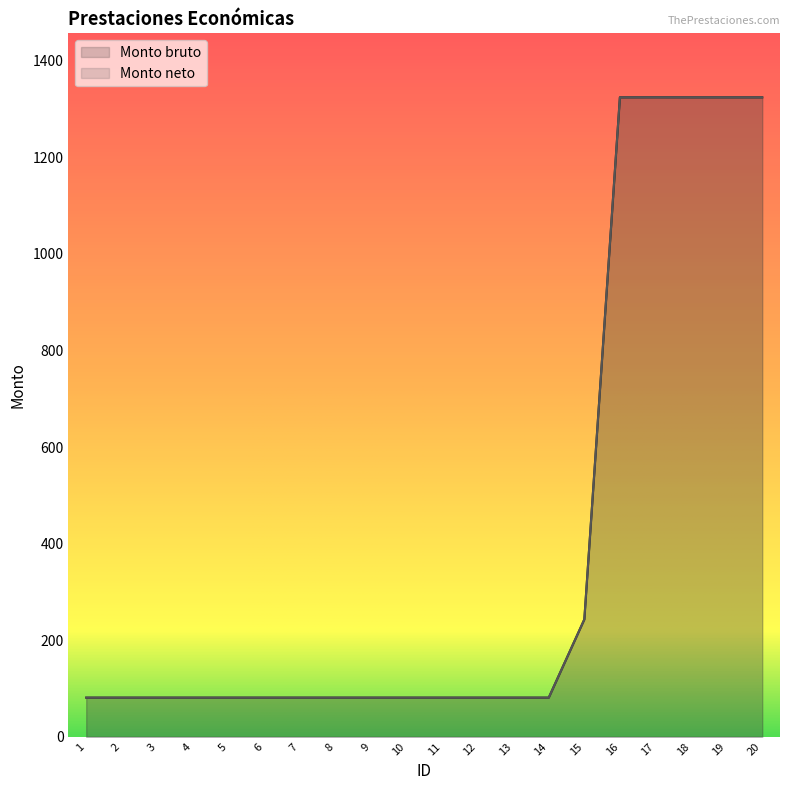

Which has a higher value, 9 or 8?

9